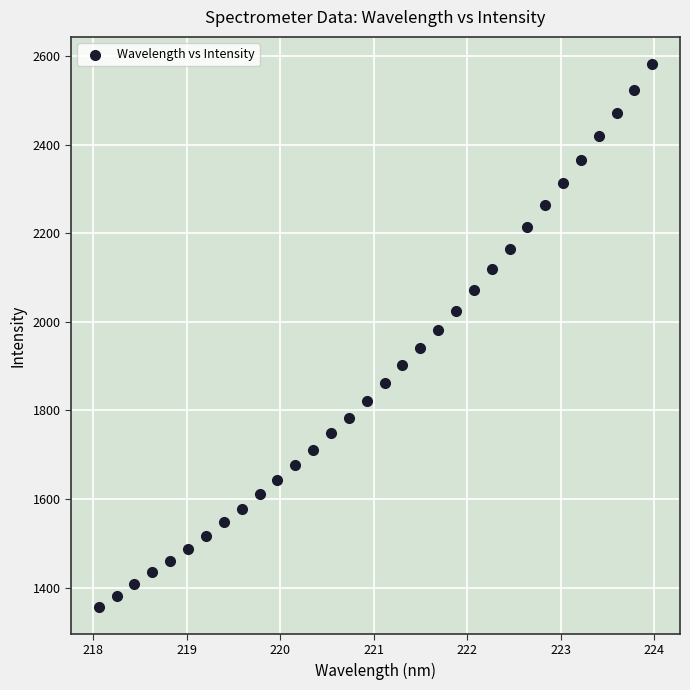

What is the range of X values (max minus min)?

5.9